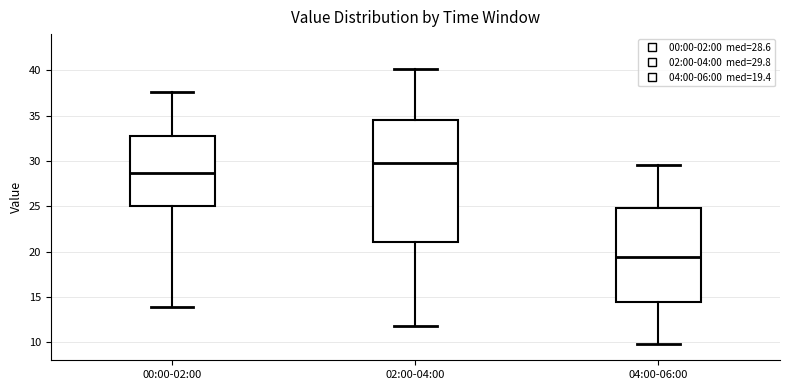

Comparing the boxes themselves (not the whiskers), which one is the tallest?

02:00-04:00